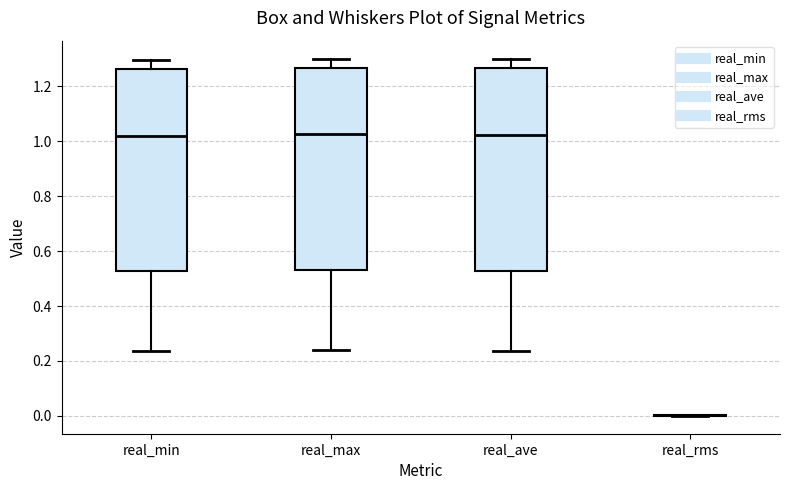

Reading left to right, transcribe this box plot: for each box, give where its median line is, the range the box spans, and where its two whiskers end, as read against the y-axis. The values are not printed on the chart, so give them approximately, as read against the axis.

real_min: median 1.02, box 0.52 to 1.26, whiskers 0.24 to 1.30
real_max: median 1.02, box 0.54 to 1.26, whiskers 0.24 to 1.30
real_ave: median 1.02, box 0.52 to 1.26, whiskers 0.24 to 1.30
real_rms: box collapsed to a line at 0.00, whiskers 0.00 to 0.00